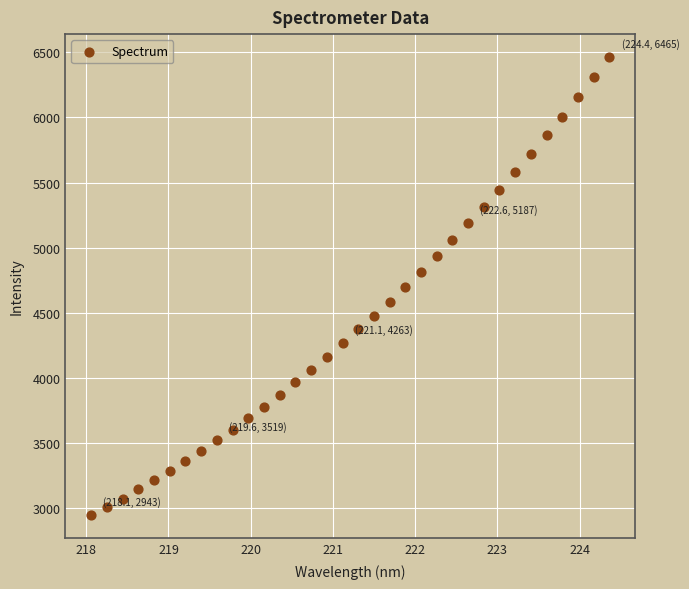

What is the range of X values (max minus min)?

6.3